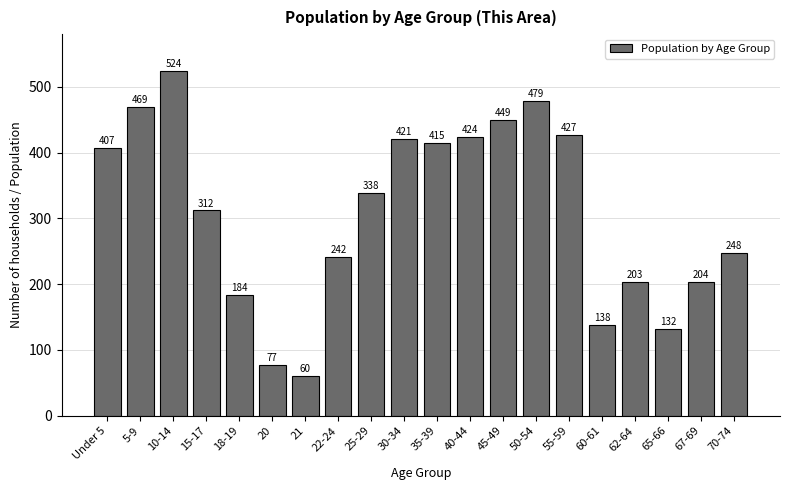

Reading left to right, list all the values displayed in this chart.

407	469	524	312	184	77	60	242	338	421	415	424	449	479	427	138	203	132	204	248